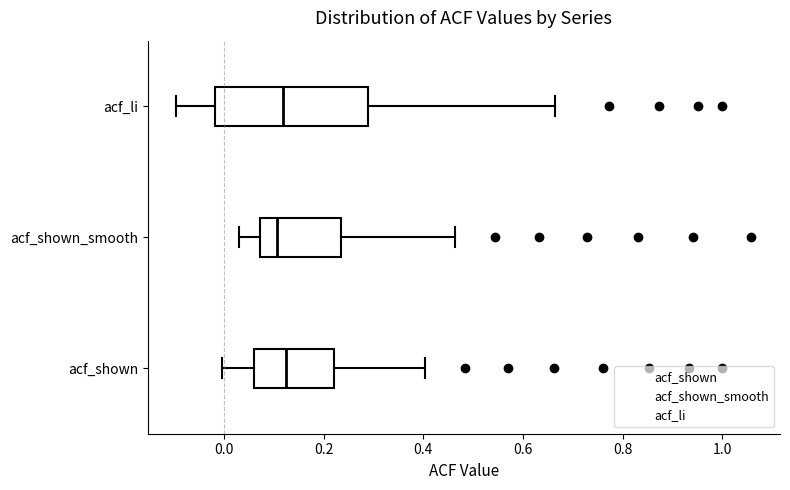

Reading bottom to top, transcribe this box plot: for each box, give where its median line is, the range the box spans, and where its two whiskers end, as read against the x-axis. The values are not printed on the chart, so give them approximately, as read against the axis.

acf_shown: median 0.12, box 0.06 to 0.22, whiskers 0.00 to 0.40
acf_shown_smooth: median 0.10, box 0.08 to 0.24, whiskers 0.04 to 0.46
acf_li: median 0.12, box -0.02 to 0.28, whiskers -0.10 to 0.66